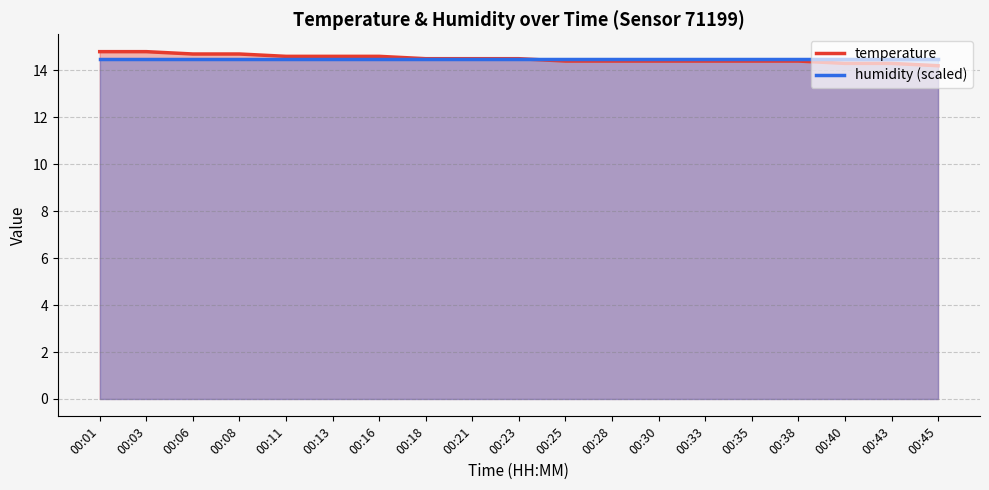

Which has a higher value, 00:08 or 00:18?

00:08